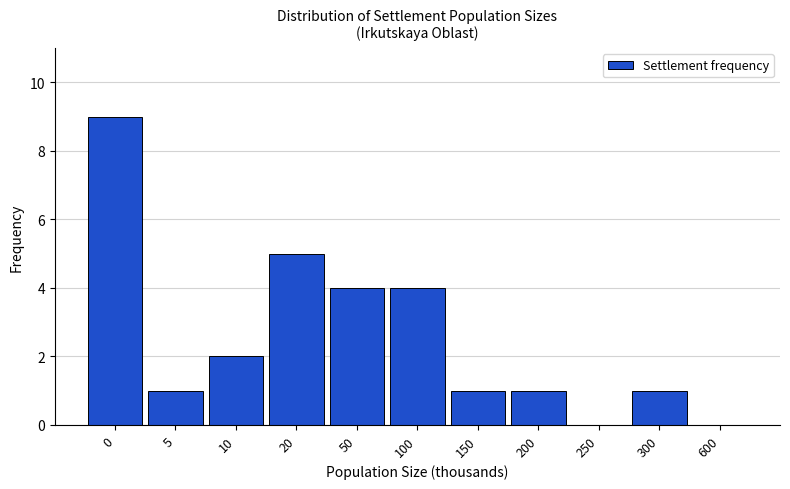

Reading right to left, what are all the values shown in this chart?

600=0	300=1	250=0	200=1	150=1	100=4	50=4	20=5	10=2	5=1	0=9